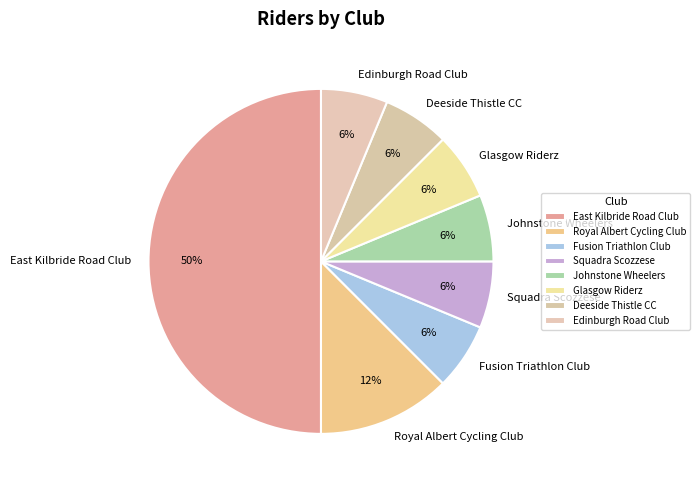

Count the number of slices in the pie.

8